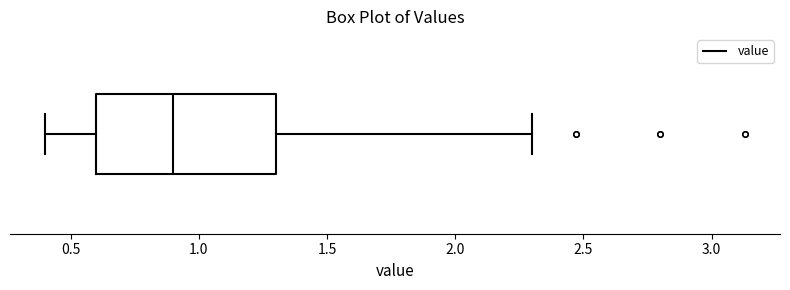

Read this box plot against the x-axis: the position of the median line, the range covered by the box, and the ends of both whiskers. The values are not printed on the chart, so give them approximately, as read against the axis.

median 0.9, box 0.6 to 1.3, whiskers 0.4 to 2.3